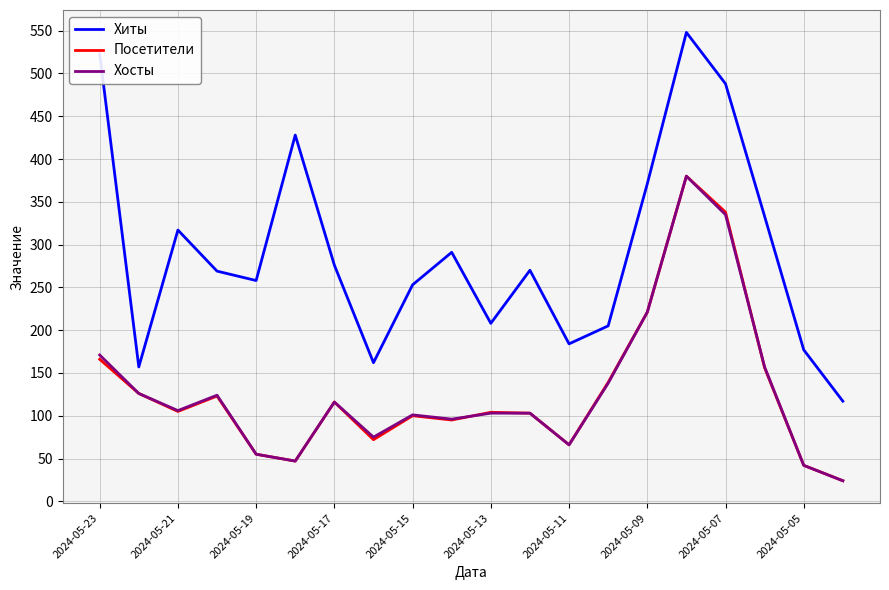

What is the minimum value for Хосты?

24